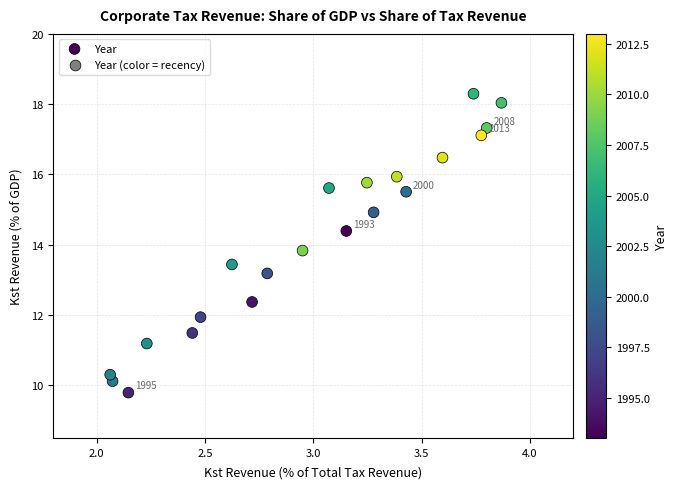

What is the range of X values (max minus min)?

1.8